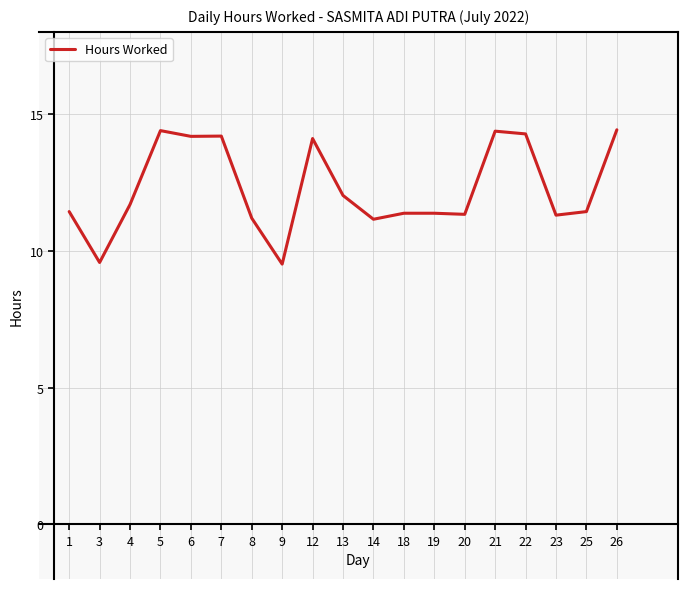

The chart shows a value of 5.2 at 22. True or false?

False